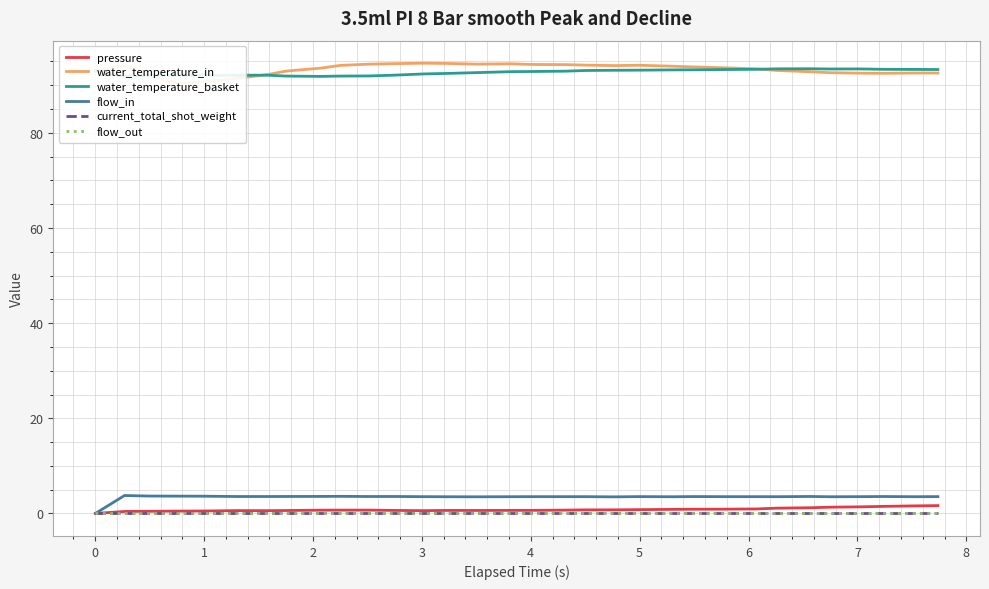

Which series has the widest spread of values?

water_temperature_in